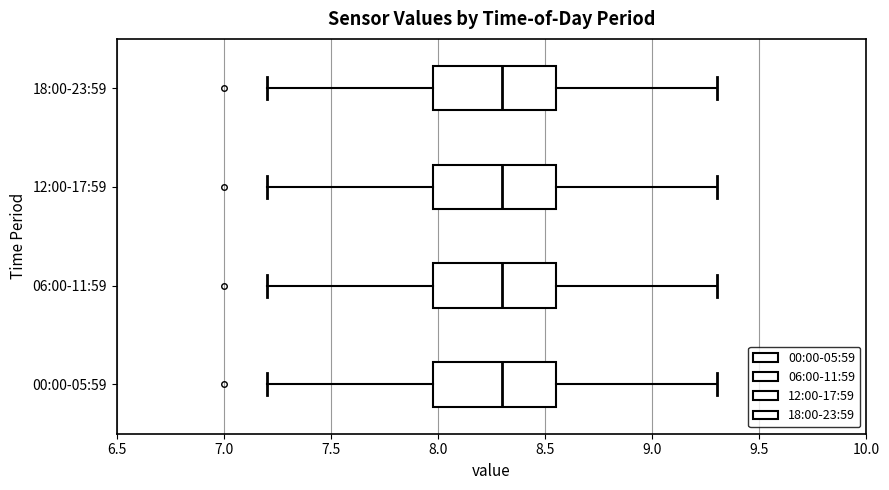

Reading bottom to top, read every box against the x-axis: the position of its median line, the range the box covers, and the ends of its whiskers. The values are not printed on the chart, so give them approximately, as read against the axis.

00:00-05:59: median 8.30, box 8.00 to 8.55, whiskers 7.20 to 9.30
06:00-11:59: median 8.30, box 8.00 to 8.55, whiskers 7.20 to 9.30
12:00-17:59: median 8.30, box 8.00 to 8.55, whiskers 7.20 to 9.30
18:00-23:59: median 8.30, box 8.00 to 8.55, whiskers 7.20 to 9.30